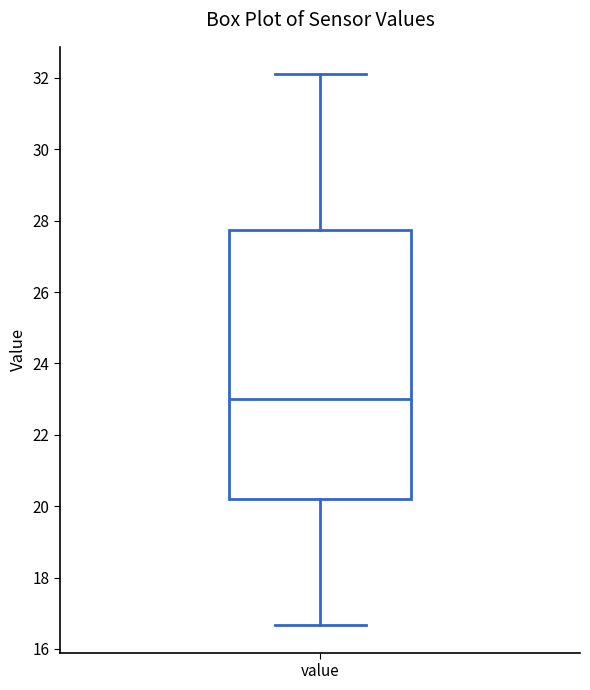

Transcribe this box plot: give where the median line is, the range the box spans, and where the two whiskers end, as read against the y-axis. The values are not printed on the chart, so give them approximately, as read against the axis.

median 23.0, box 20.2 to 27.8, whiskers 16.6 to 32.2